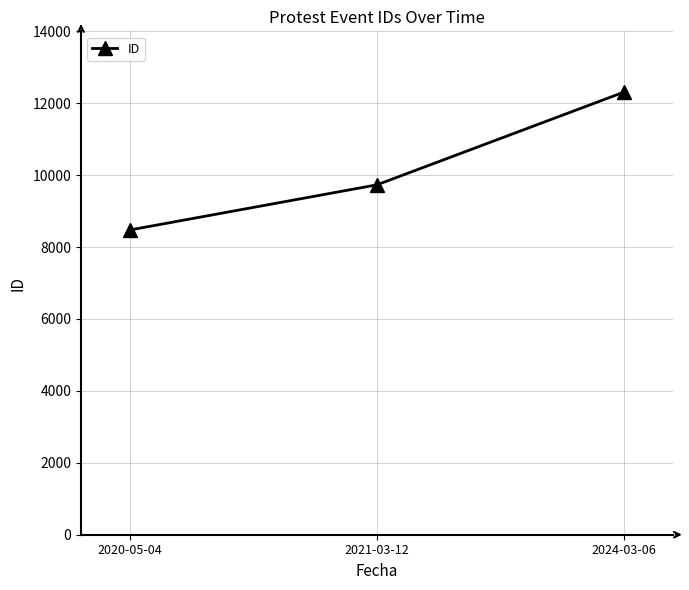

How many lines are shown in the chart?

1